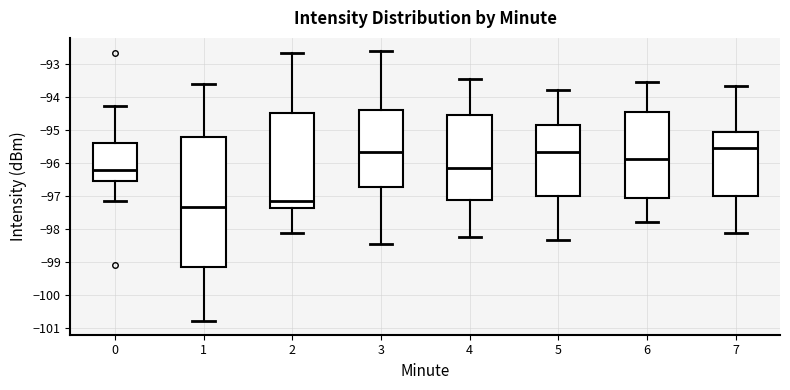

Which box's median line is the highest?

7